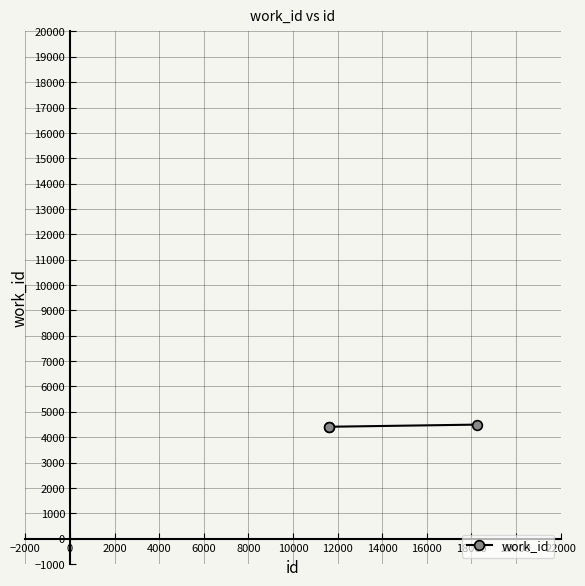

How many values are between 4411 and 4495?

3